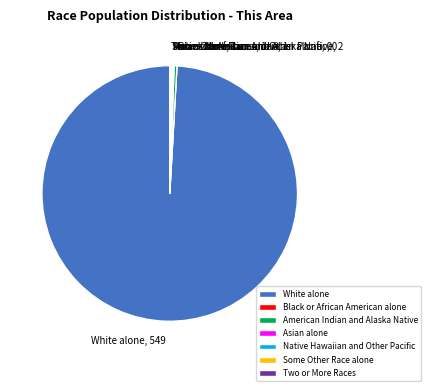

What is the ratio of the value at White alone, 549 to the value at American Indian and Alaska Native, 2?

274.5